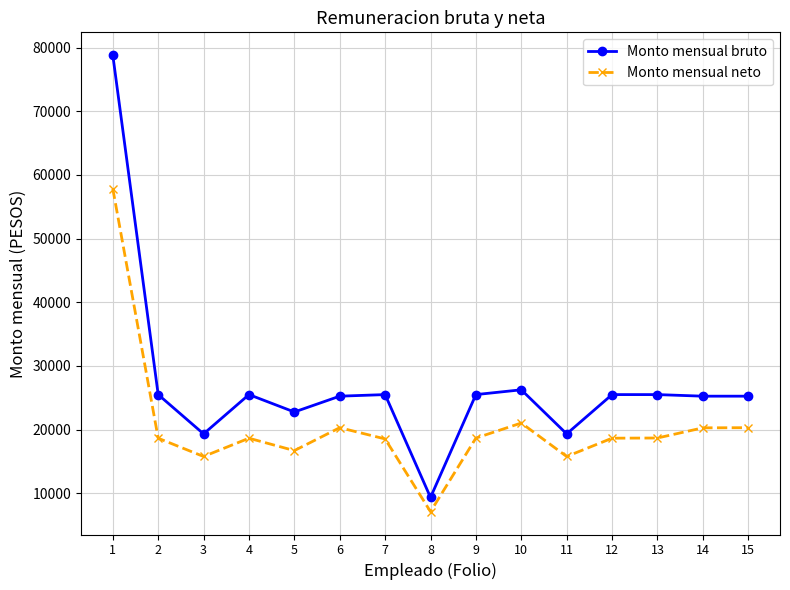

True or false: Monto mensual bruto and Monto mensual neto cross at least once.

False